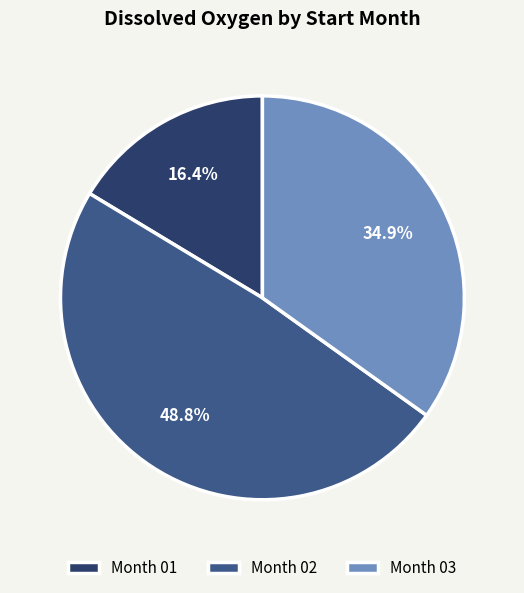

Rank the categories by value from highest to lowest.

Month 02, Month 03, Month 01